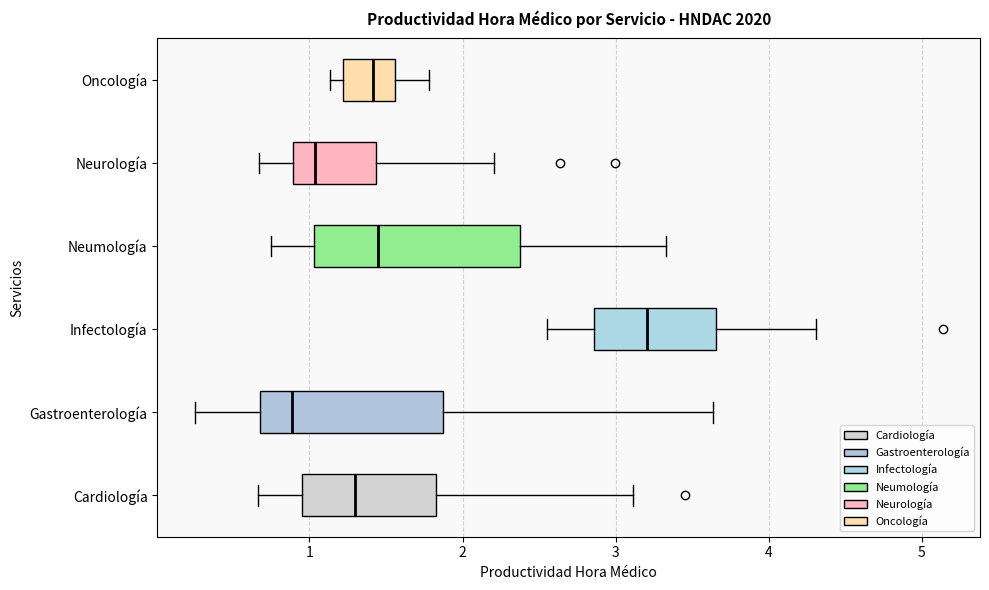

Where is the right edge of the box for Gastroenterología on the x-axis? The values are not printed on the chart, so give them approximately, as read against the axis.

1.9